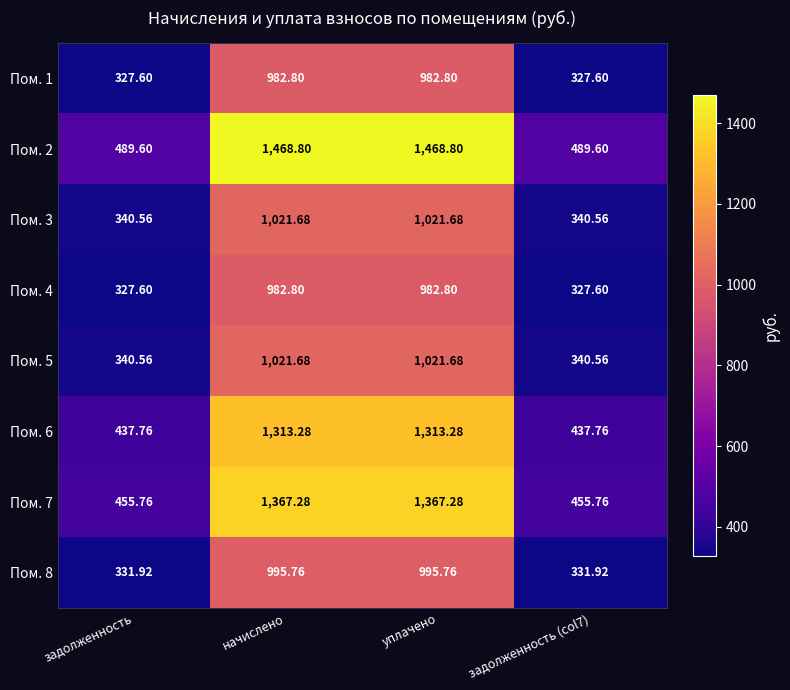

At which label does Пом. 4 first exceed 982?

начислено